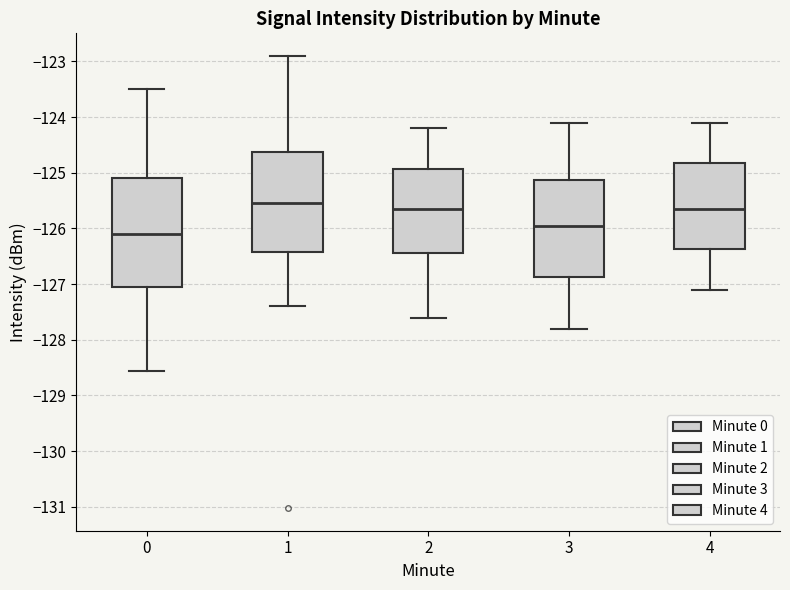

Reading left to right, read every box against the y-axis: the position of its median line, the range the box covers, and the ends of its whiskers. The values are not printed on the chart, so give them approximately, as read against the axis.

0: median -126.1, box -127.1 to -125.1, whiskers -128.6 to -123.5
1: median -125.5, box -126.4 to -124.6, whiskers -127.4 to -122.9
2: median -125.6, box -126.4 to -124.9, whiskers -127.6 to -124.2
3: median -125.9, box -126.9 to -125.1, whiskers -127.8 to -124.1
4: median -125.6, box -126.4 to -124.8, whiskers -127.1 to -124.1